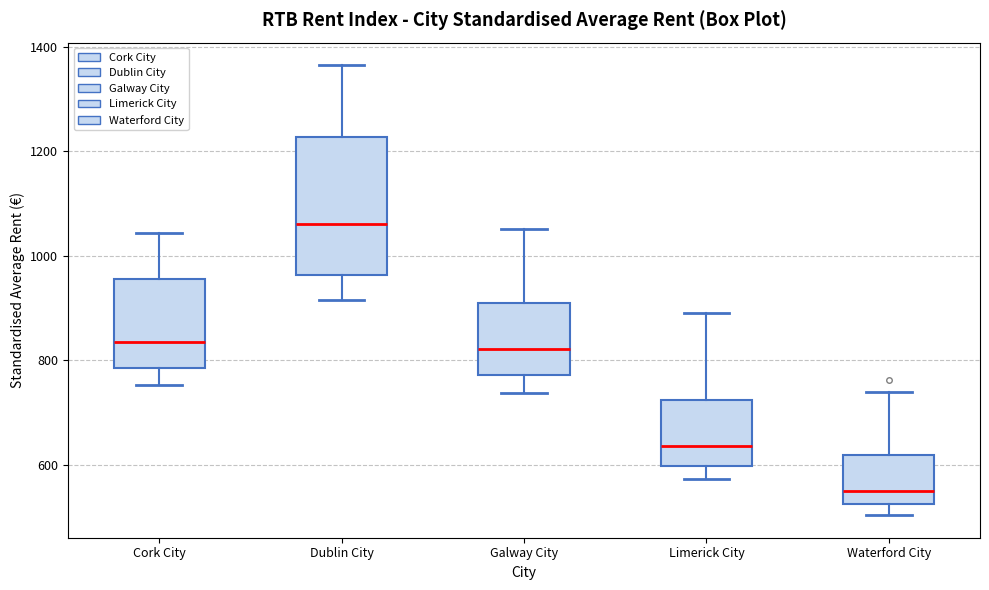

Reading left to right, transcribe this box plot: for each box, give where its median line is, the range the box spans, and where its two whiskers end, as read against the y-axis. The values are not printed on the chart, so give them approximately, as read against the axis.

Cork City: median 840, box 780 to 960, whiskers 760 to 1040
Dublin City: median 1060, box 960 to 1220, whiskers 920 to 1360
Galway City: median 820, box 780 to 920, whiskers 740 to 1060
Limerick City: median 640, box 600 to 720, whiskers 580 to 900
Waterford City: median 540, box 520 to 620, whiskers 500 to 740